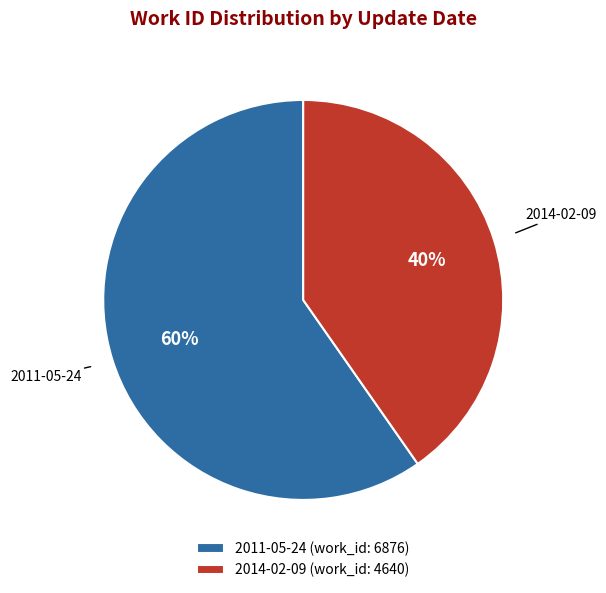

To the nearest percent, what portion does 2011-05-24 represent?

60%